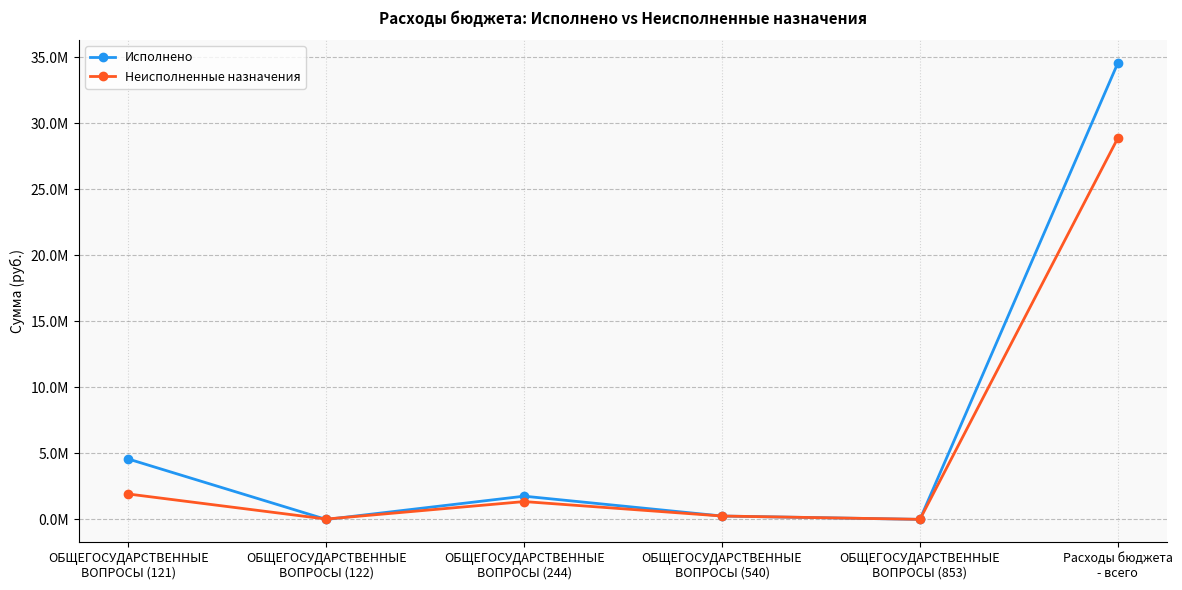

In Неисполненные назначения, how many points are higher than both neighbors (excluding endpoints)?

1